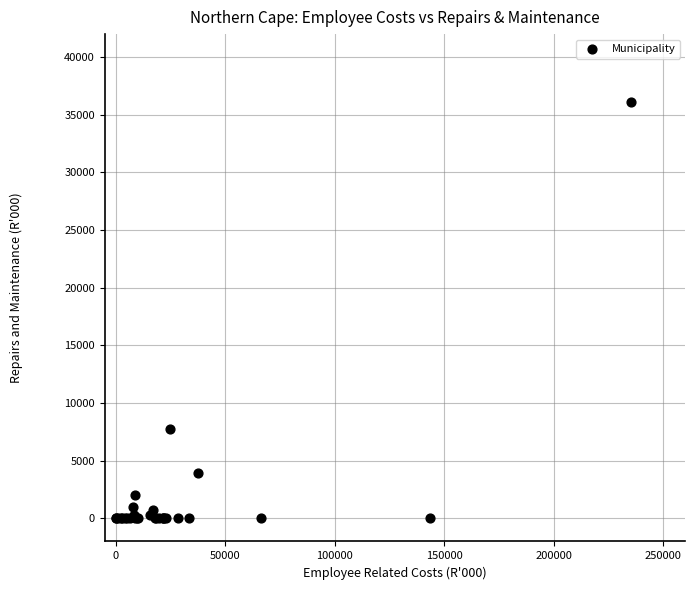

What Y value in the scatter plot is closest to 18050?

7782